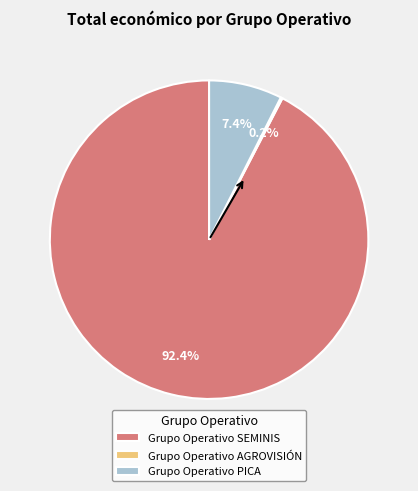

What is the majority slice?

Grupo Operativo SEMINIS